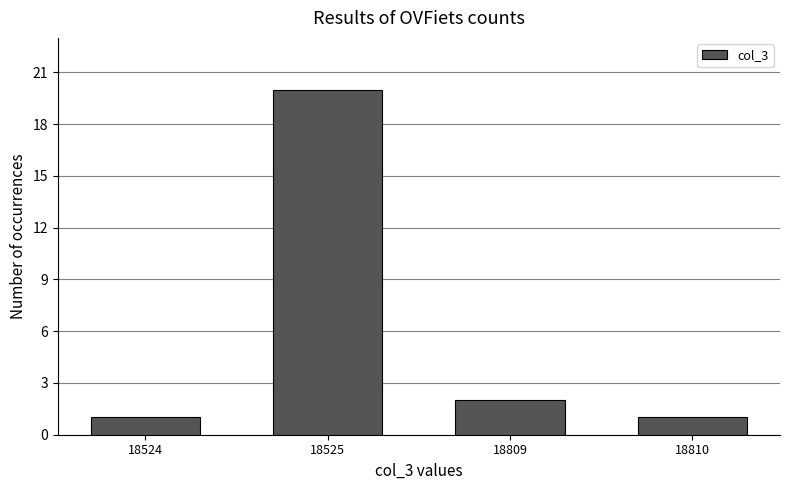

Reading left to right, what are all the values shown in this chart?

18524=1	18525=20	18809=2	18810=1